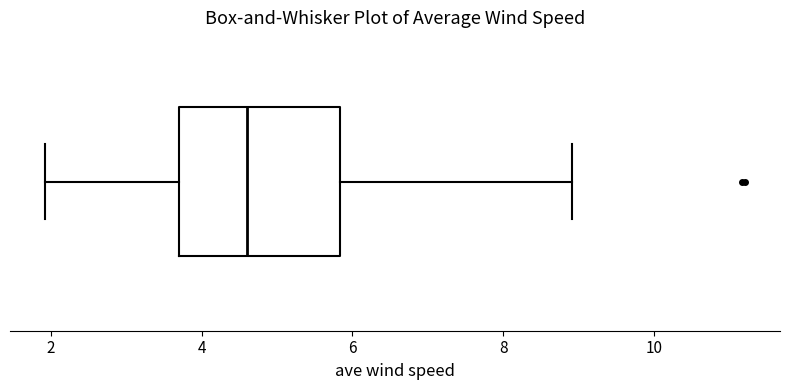

Transcribe this box plot: give where the median line is, the range the box spans, and where the two whiskers end, as read against the x-axis. The values are not printed on the chart, so give them approximately, as read against the axis.

median 4.6, box 3.8 to 5.8, whiskers 2.0 to 9.0